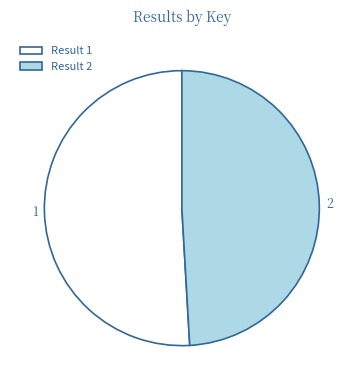

How many segments does this pie chart have?

2